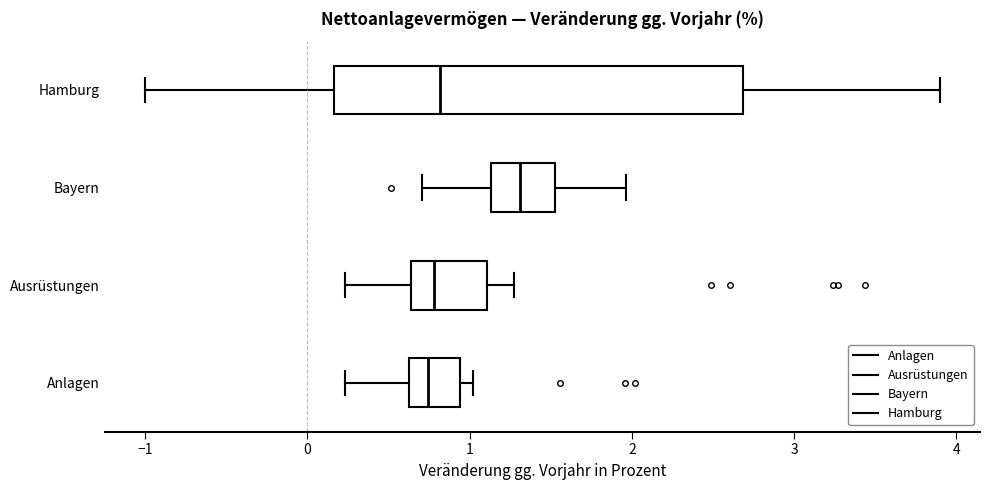

Which box's median line is the furthest to the right?

Bayern